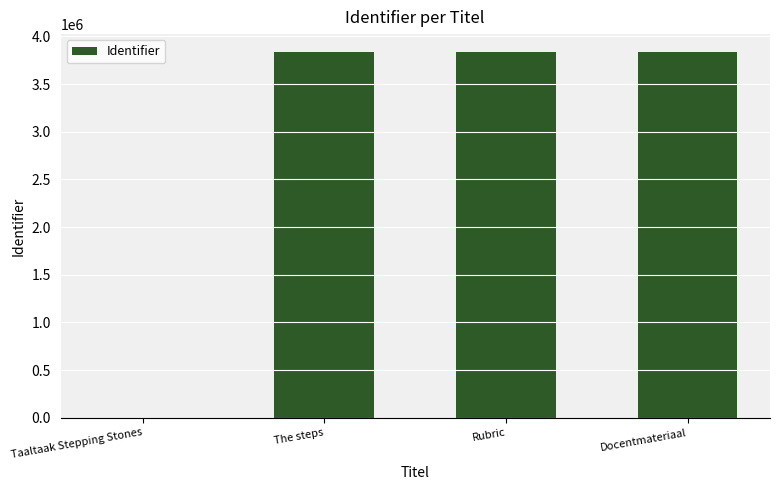

Which has a higher value, The steps or Taaltaak Stepping Stones?

The steps